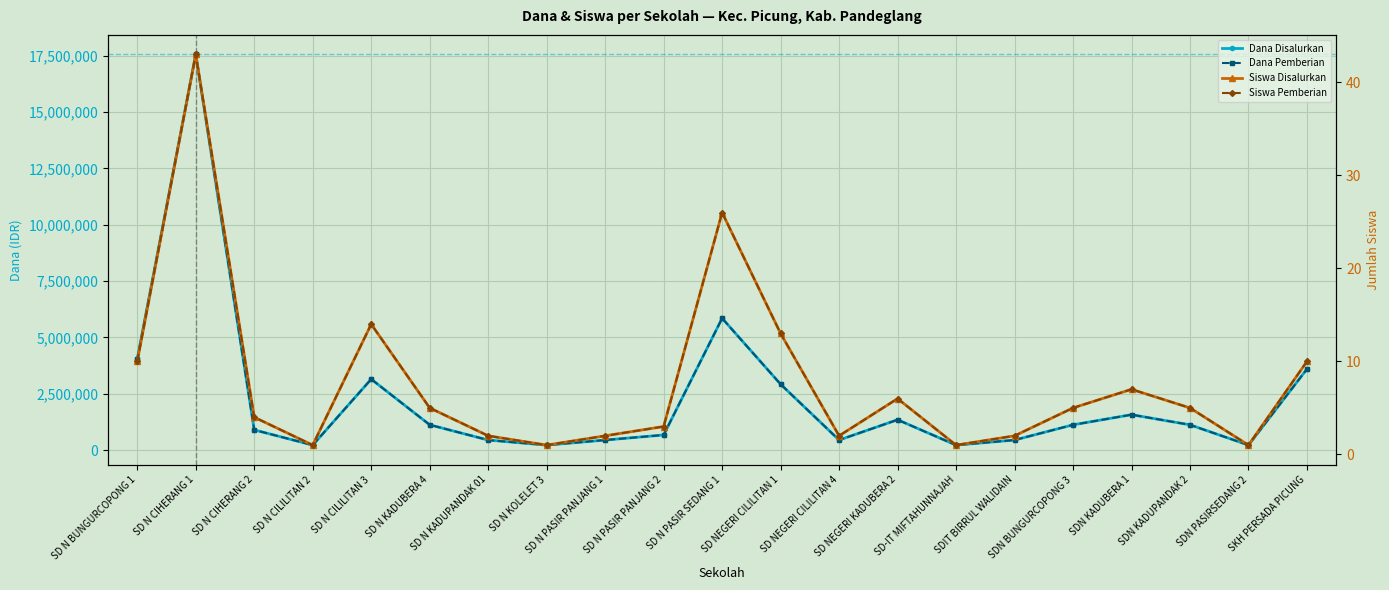

Between SD N CIHERANG 2 and SDN PASIRSEDANG 2, which series saw the biggest shift?

Dana Disalurkan